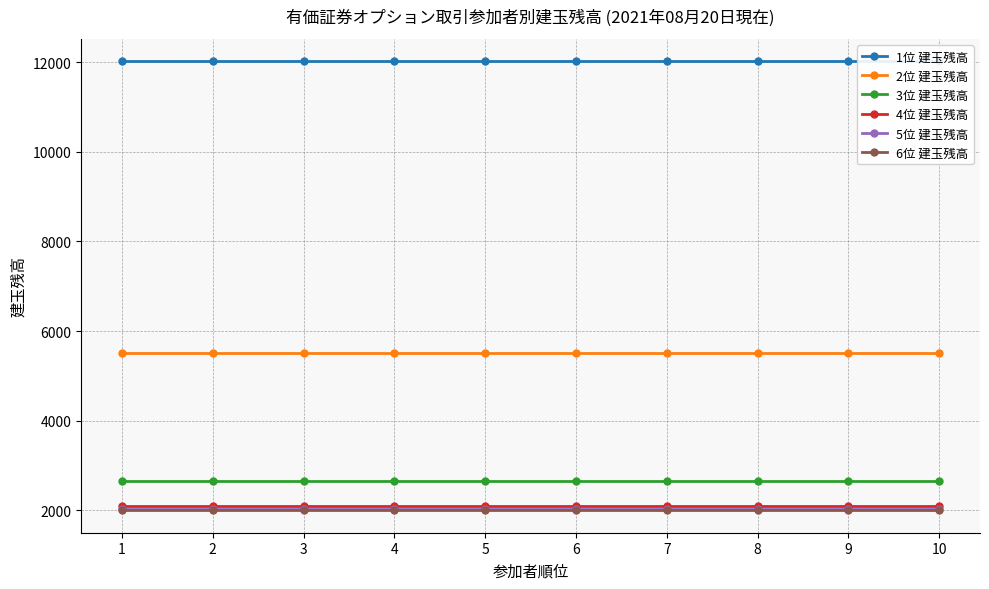

At how many categories does at least one series exceed 6367?

10